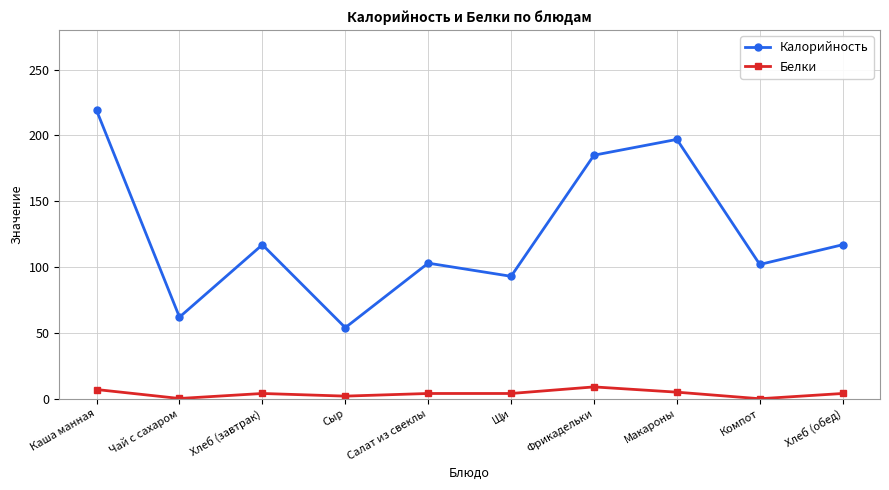

How many interior local peaks does the Калорийность series have?

3